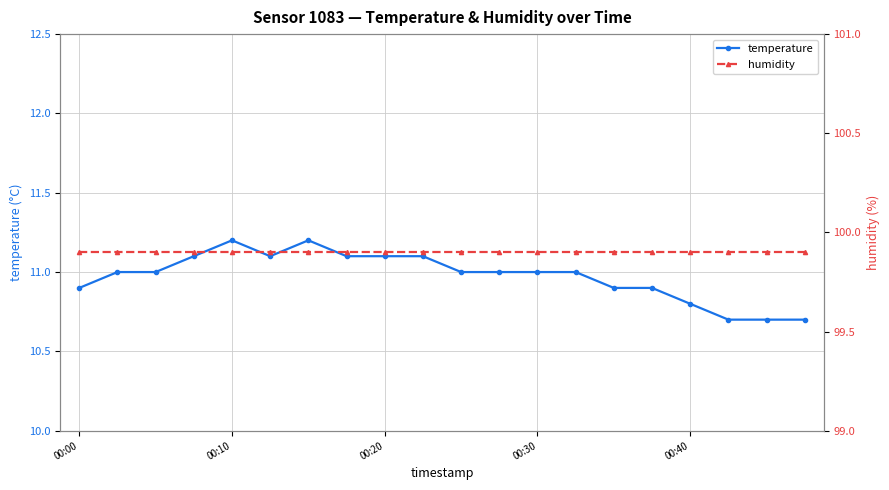

True or false: temperature has a value of 3.1 at 00:20.

False